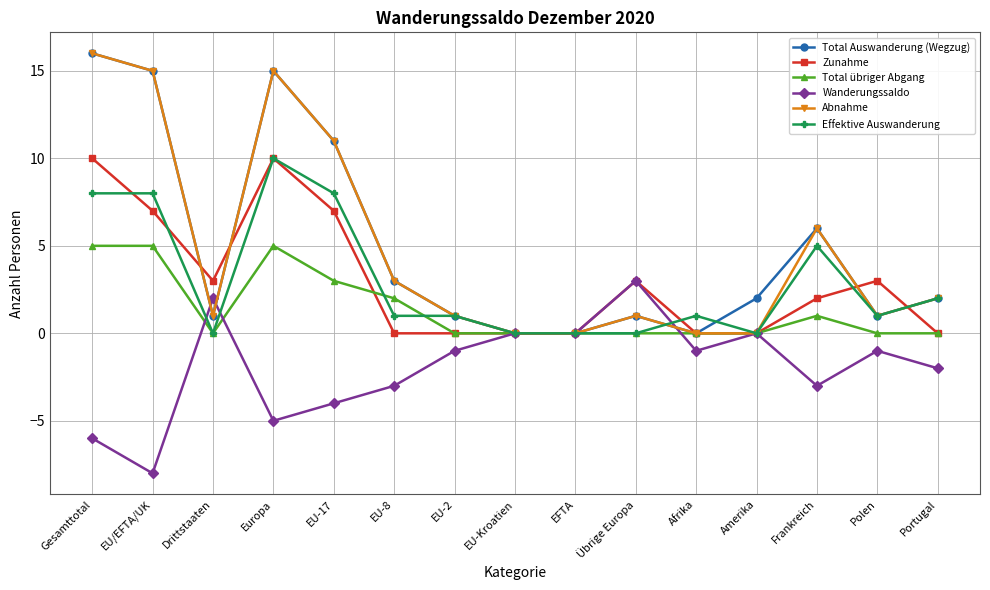

Reading left to right, transcribe all the data shown in this chart.

Total Auswanderung (Wegzug): Gesamttotal=16	EU/EFTA/UK=15	Drittstaaten=1	Europa=15	EU-17=11	EU-8=3	EU-2=1	EU-Kroatien=0	EFTA=0	Übrige Europa=1	Afrika=0	Amerika=2	Frankreich=6	Polen=1	Portugal=2
Zunahme: Gesamttotal=10	EU/EFTA/UK=7	Drittstaaten=3	Europa=10	EU-17=7	EU-8=0	EU-2=0	EU-Kroatien=0	EFTA=0	Übrige Europa=3	Afrika=0	Amerika=0	Frankreich=2	Polen=3	Portugal=0
Total übriger Abgang: Gesamttotal=5	EU/EFTA/UK=5	Drittstaaten=0	Europa=5	EU-17=3	EU-8=2	EU-2=0	EU-Kroatien=0	EFTA=0	Übrige Europa=0	Afrika=0	Amerika=0	Frankreich=1	Polen=0	Portugal=0
Wanderungssaldo: Gesamttotal=-6	EU/EFTA/UK=-8	Drittstaaten=2	Europa=-5	EU-17=-4	EU-8=-3	EU-2=-1	EU-Kroatien=0	EFTA=0	Übrige Europa=3	Afrika=-1	Amerika=0	Frankreich=-3	Polen=-1	Portugal=-2
Abnahme: Gesamttotal=16	EU/EFTA/UK=15	Drittstaaten=1	Europa=15	EU-17=11	EU-8=3	EU-2=1	EU-Kroatien=0	EFTA=0	Übrige Europa=1	Afrika=0	Amerika=0	Frankreich=6	Polen=1	Portugal=2
Effektive Auswanderung: Gesamttotal=8	EU/EFTA/UK=8	Drittstaaten=0	Europa=10	EU-17=8	EU-8=1	EU-2=1	EU-Kroatien=0	EFTA=0	Übrige Europa=0	Afrika=1	Amerika=0	Frankreich=5	Polen=1	Portugal=2